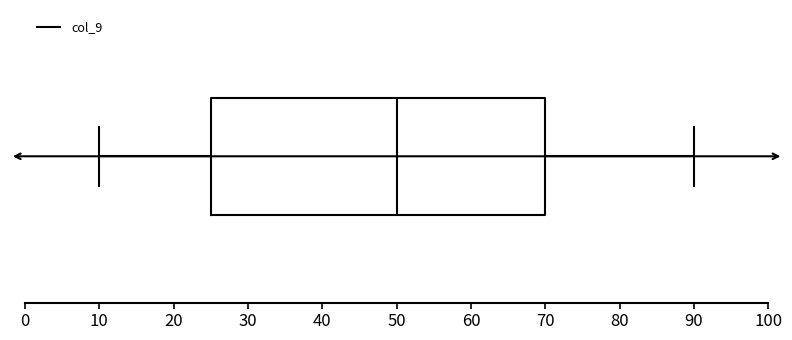

Transcribe this box plot: give where the median line is, the range the box spans, and where the two whiskers end, as read against the x-axis. The values are not printed on the chart, so give them approximately, as read against the axis.

median 50, box 25 to 70, whiskers 10 to 90